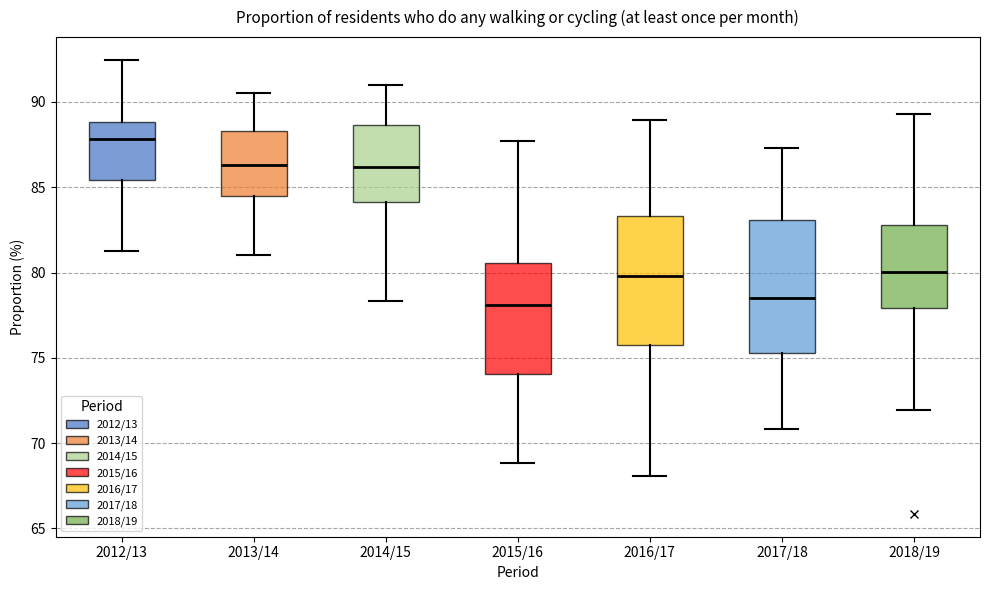

Reading left to right, read every box against the y-axis: the position of its median line, the range the box covers, and the ends of its whiskers. The values are not printed on the chart, so give them approximately, as read against the axis.

2012/13: median 88.0, box 85.5 to 89.0, whiskers 81.5 to 92.5
2013/14: median 86.5, box 84.5 to 88.5, whiskers 81.0 to 90.5
2014/15: median 86.0, box 84.0 to 88.5, whiskers 78.5 to 91.0
2015/16: median 78.0, box 74.0 to 80.5, whiskers 69.0 to 87.5
2016/17: median 80.0, box 76.0 to 83.5, whiskers 68.0 to 89.0
2017/18: median 78.5, box 75.5 to 83.0, whiskers 71.0 to 87.5
2018/19: median 80.0, box 78.0 to 83.0, whiskers 72.0 to 89.5